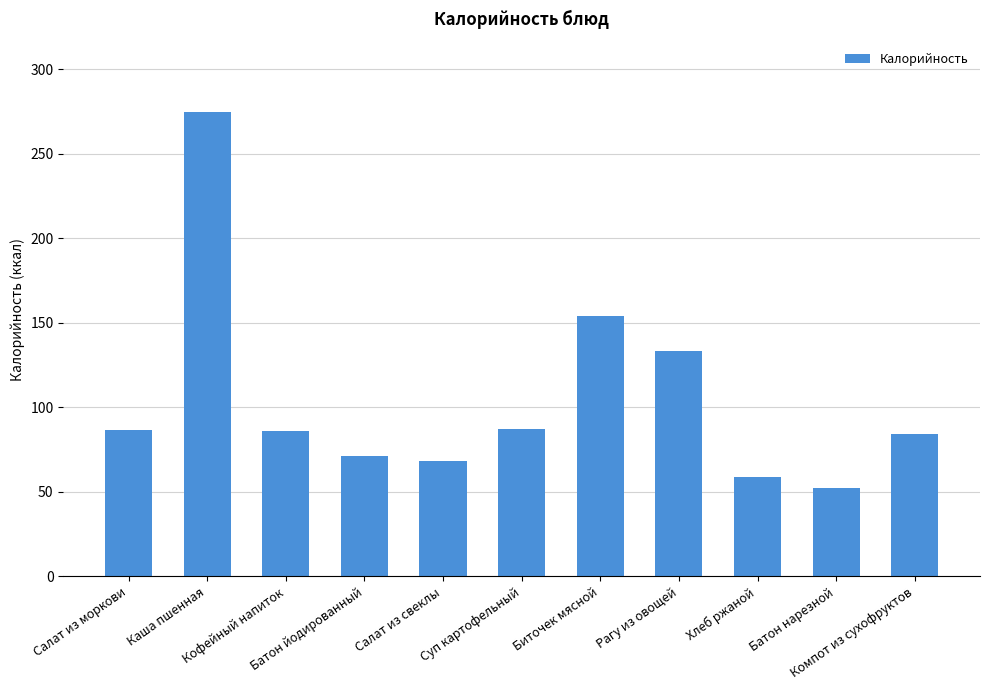

What is the sum of all values?

1156.7